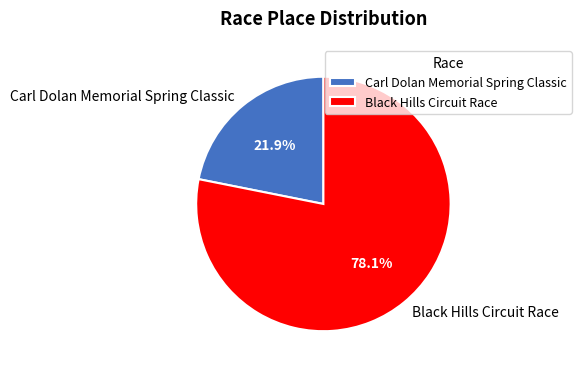

To the nearest percent, what is the difference between the largest and smallest slice percentages?

56%